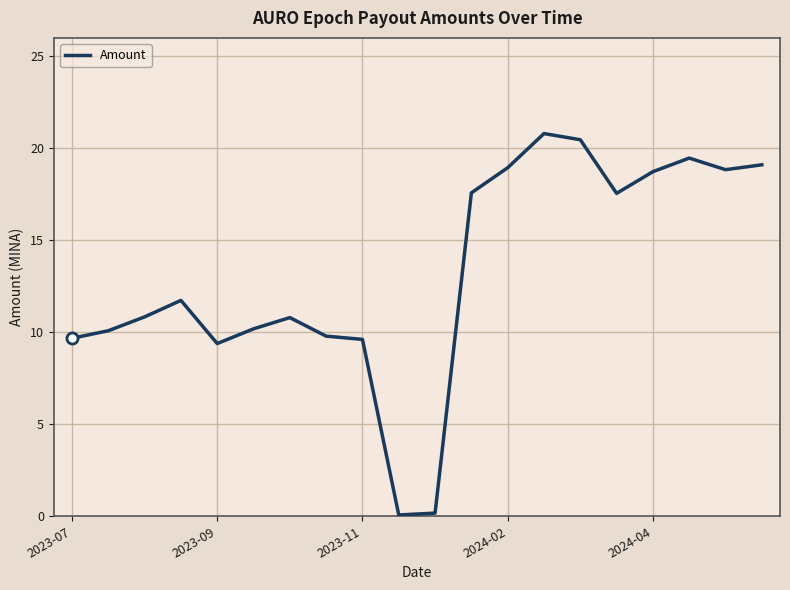

What is the greatest value displayed?

20.8